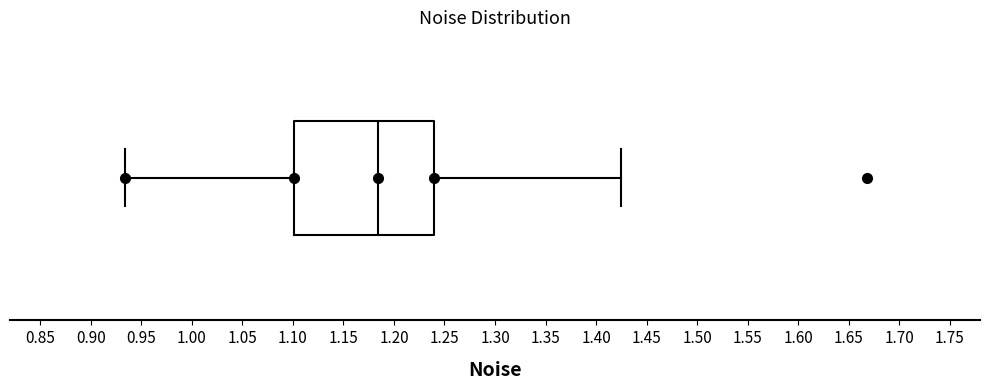

Read this box plot against the x-axis: the position of the median line, the range covered by the box, and the ends of both whiskers. The values are not printed on the chart, so give them approximately, as read against the axis.

median 1.185, box 1.100 to 1.240, whiskers 0.935 to 1.425